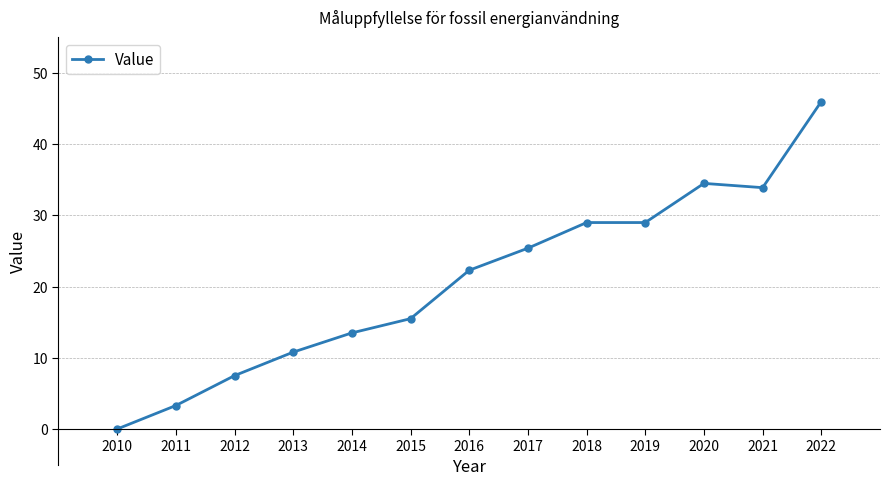

Approximately how many times larger is the value at 2016 compared to 2015?

1.4